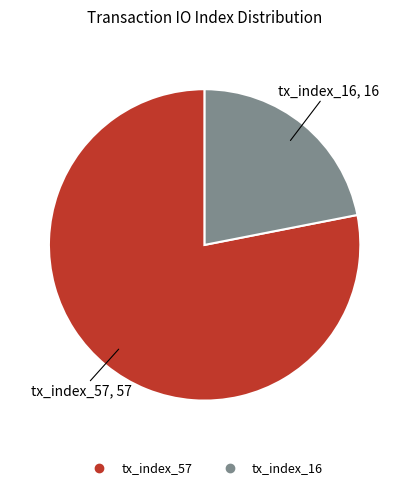

True or false: tx_index_57 accounts for 78% of the total.

True